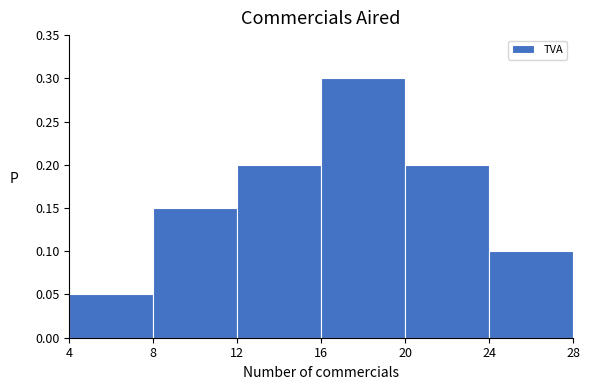

Reading left to right, transcribe this chart: for each bar, give the range it covers on the x-axis and its height. The values are not printed on the chart, so give them approximately, as read against the axis.

4 to 8: 0.05
8 to 12: 0.15
12 to 16: 0.20
16 to 20: 0.30
20 to 24: 0.20
24 to 28: 0.10